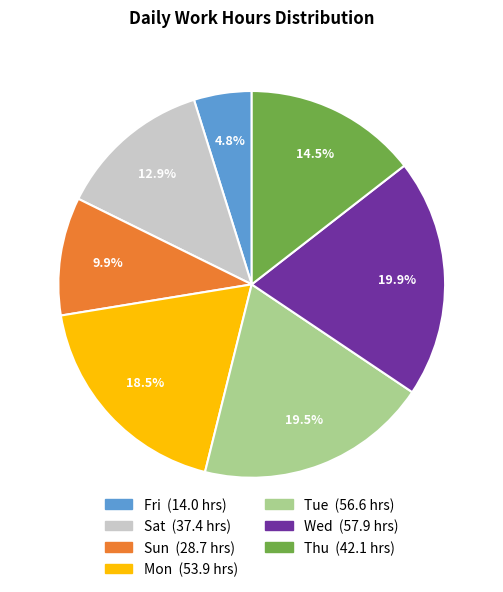

Does any single category account for the majority?

No